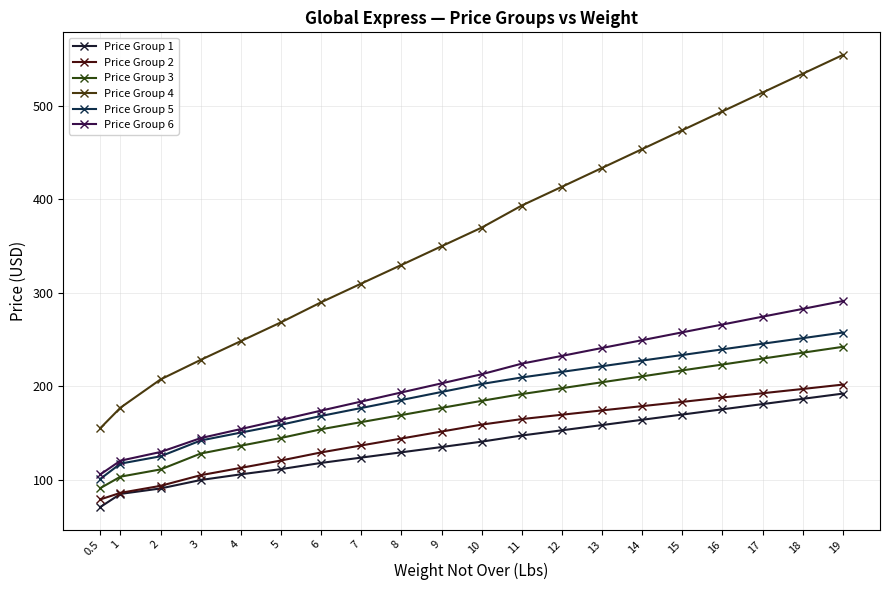

What are all the series names shown in the legend?

Price Group 1, Price Group 2, Price Group 3, Price Group 4, Price Group 5, Price Group 6